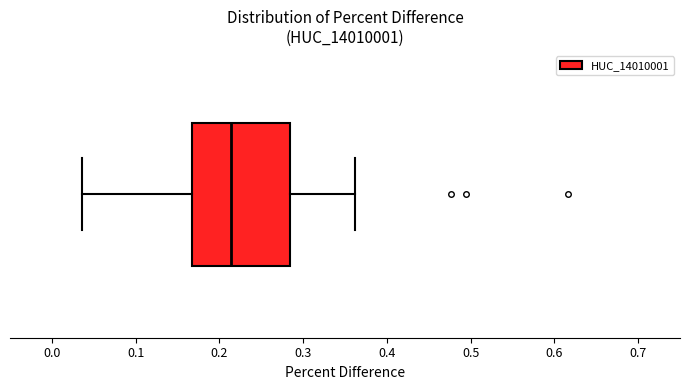

Where does the median line of the box sit on the x-axis? The values are not printed on the chart, so give them approximately, as read against the axis.

0.21